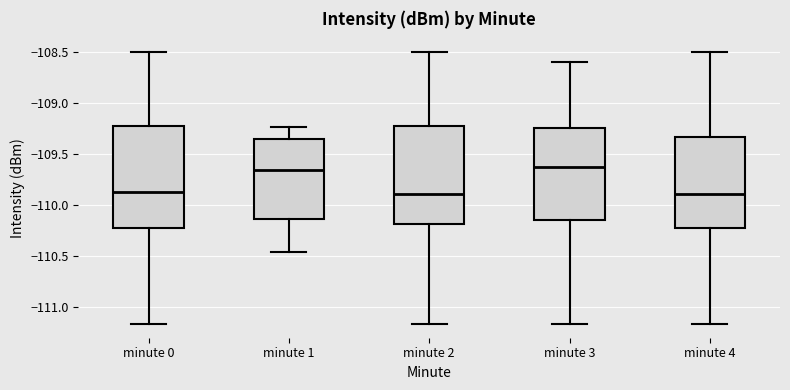

Where is the upper edge of the box for minute 2 on the y-axis? The values are not printed on the chart, so give them approximately, as read against the axis.

-109.20